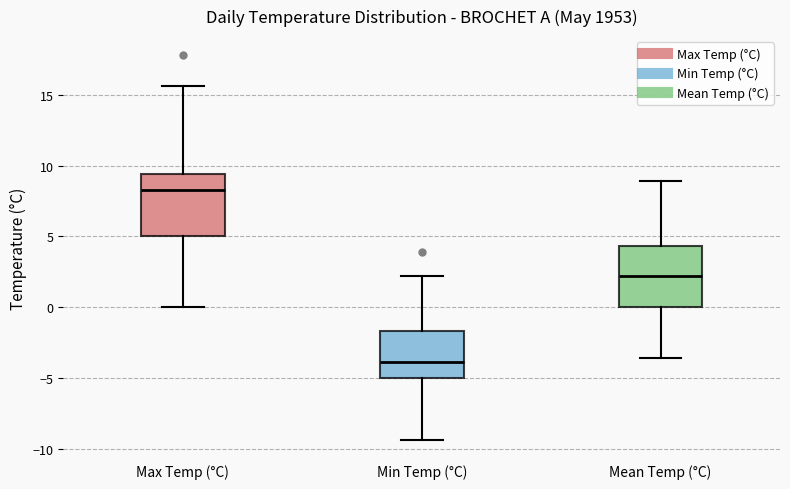

Which box's median line is the lowest?

Min Temp (°C)